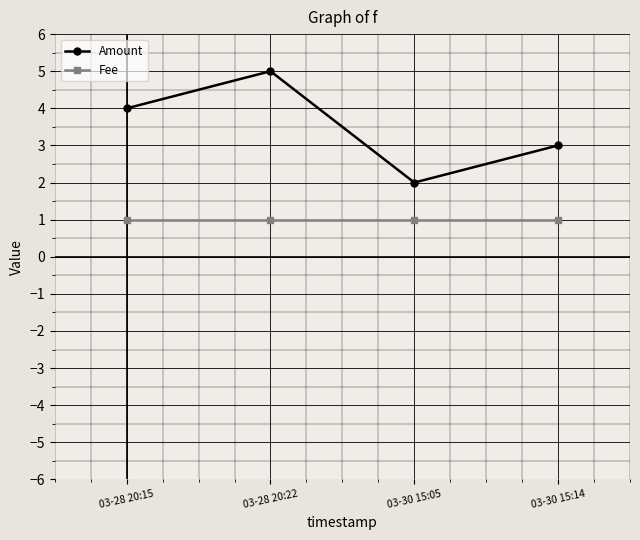

Reading right to left, transcribe all the data shown in this chart.

Amount: 03-30 15:14=3	03-30 15:05=2	03-28 20:22=5	03-28 20:15=4
Fee: 03-30 15:14=1	03-30 15:05=1	03-28 20:22=1	03-28 20:15=1